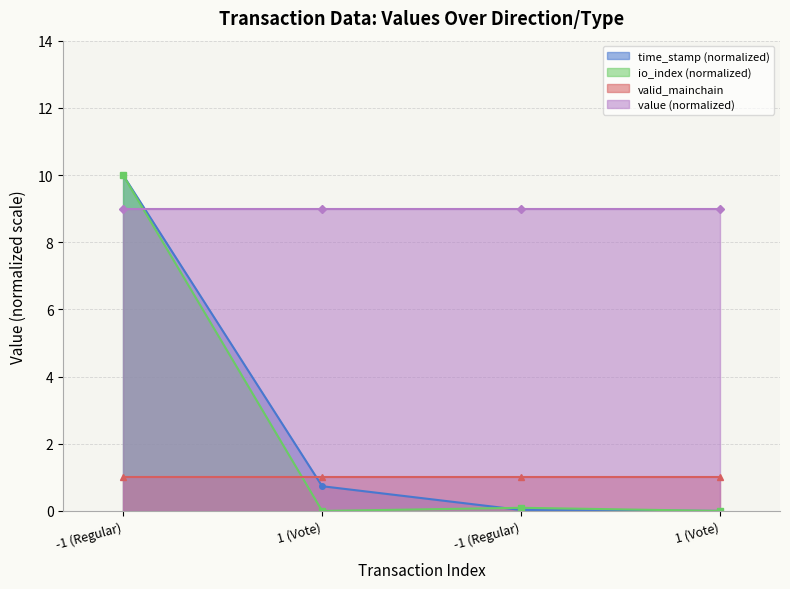

Where do time_stamp and io_index first cross each other?

1 (Vote) and -1 (Regular)